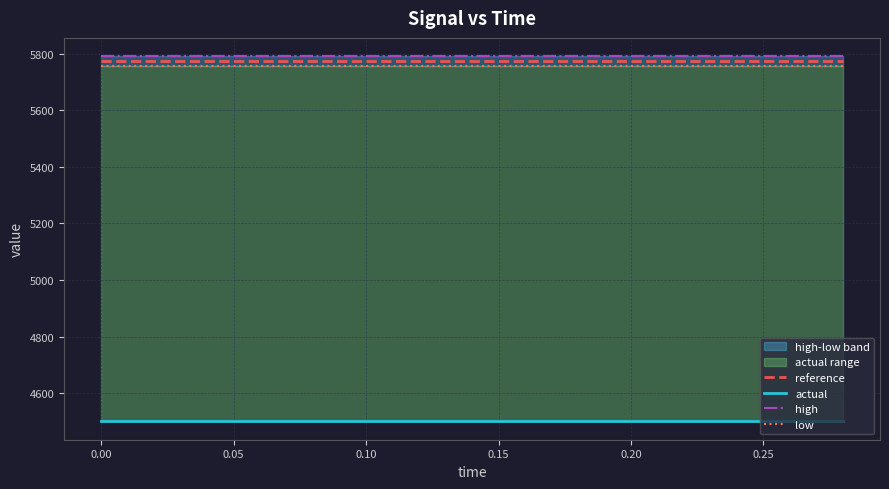

True or false: reference and actual cross at least once.

False